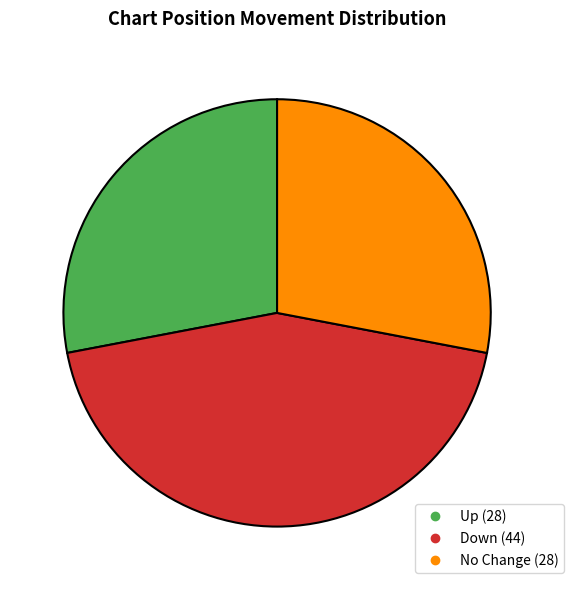

Is there a majority slice in this chart?

No